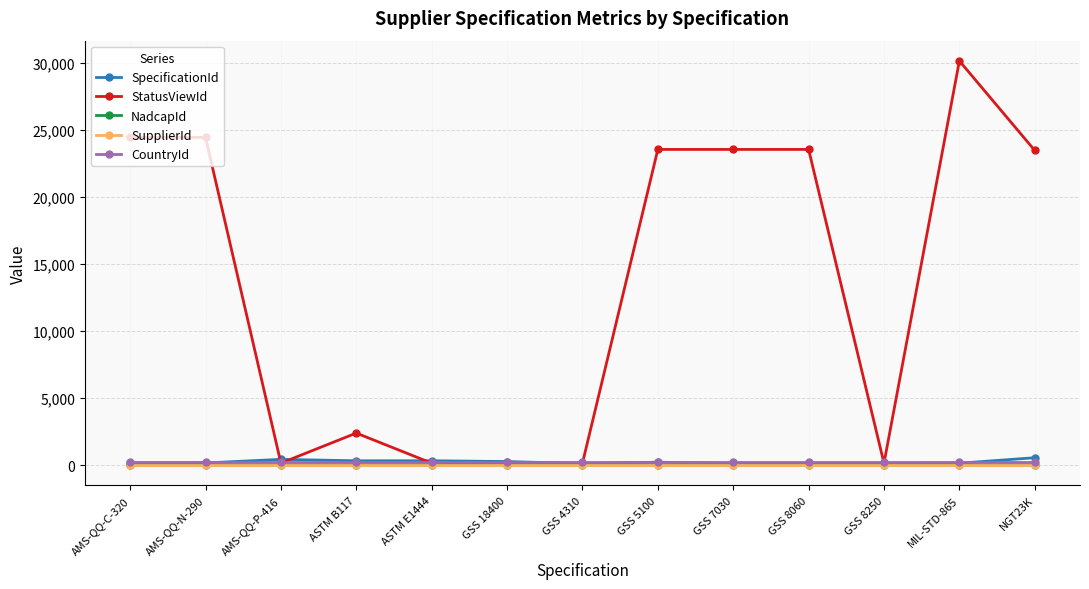

Which series has the largest range (max minus min)?

StatusViewId